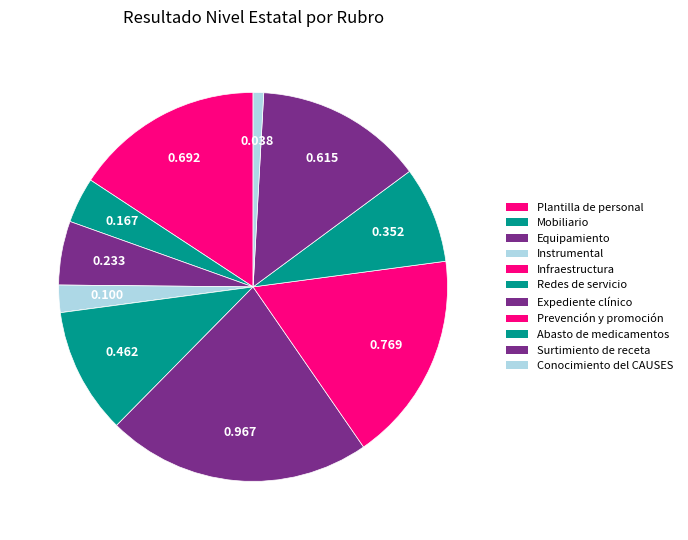

What is the largest slice in the pie chart?

Expediente clínico